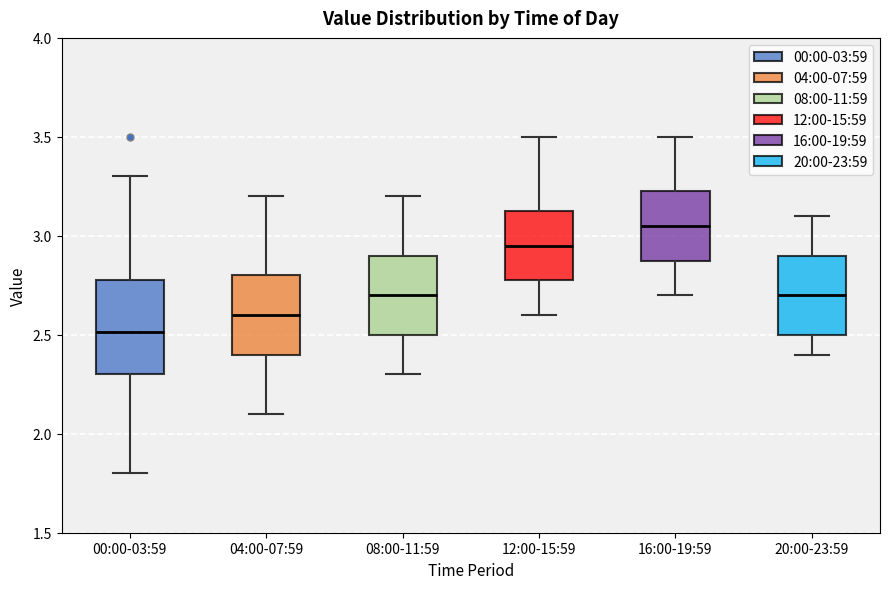

Where does the upper whisker of the box for 04:00-07:59 end on the y-axis? The values are not printed on the chart, so give them approximately, as read against the axis.

3.20